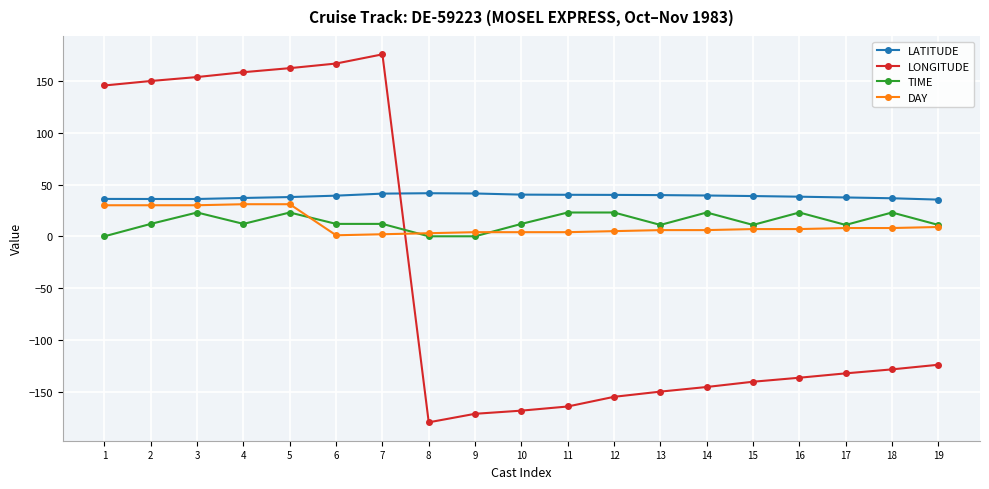

At which category does TIME reach its first local valley?

4